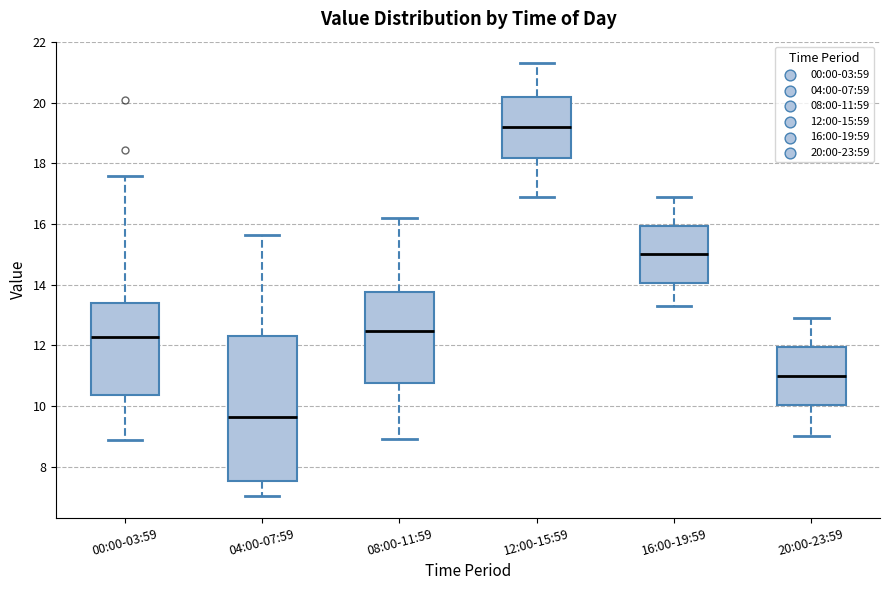

Where does the median line of the box for 20:00-23:59 sit on the y-axis? The values are not printed on the chart, so give them approximately, as read against the axis.

11.0